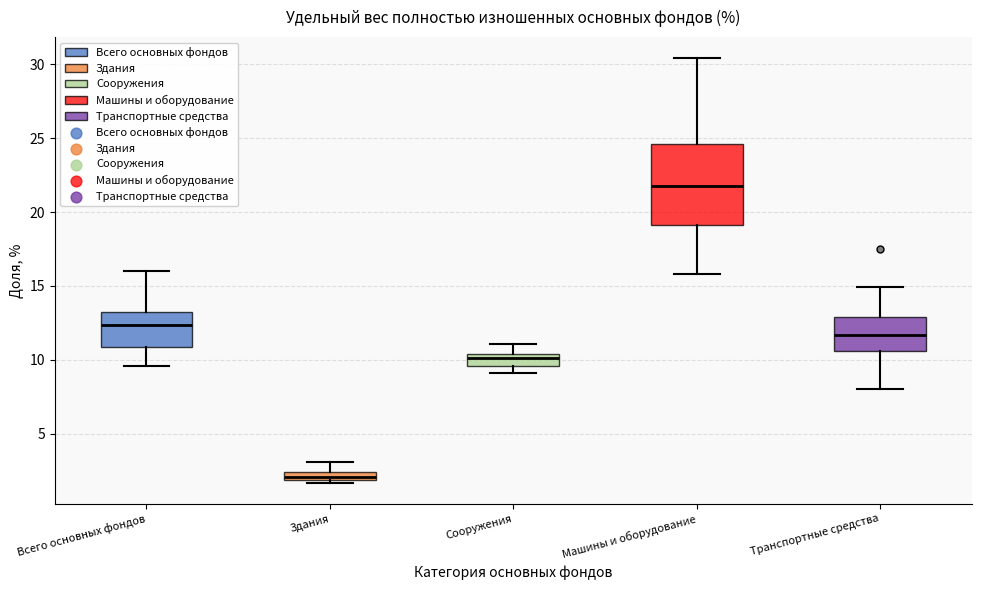

Where does the upper whisker of the box for Здания end on the y-axis? The values are not printed on the chart, so give them approximately, as read against the axis.

3.0